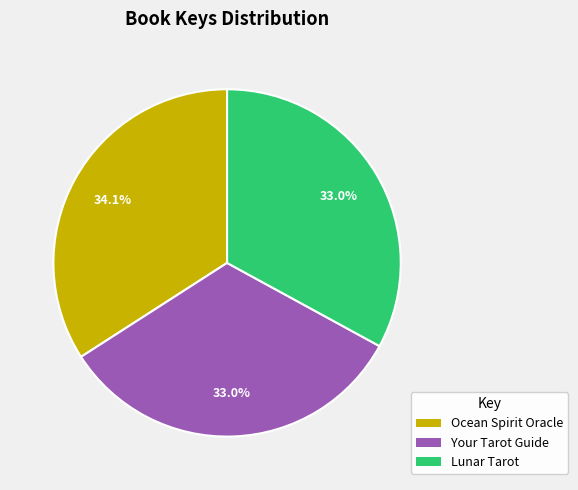

Is there a majority slice in this chart?

No